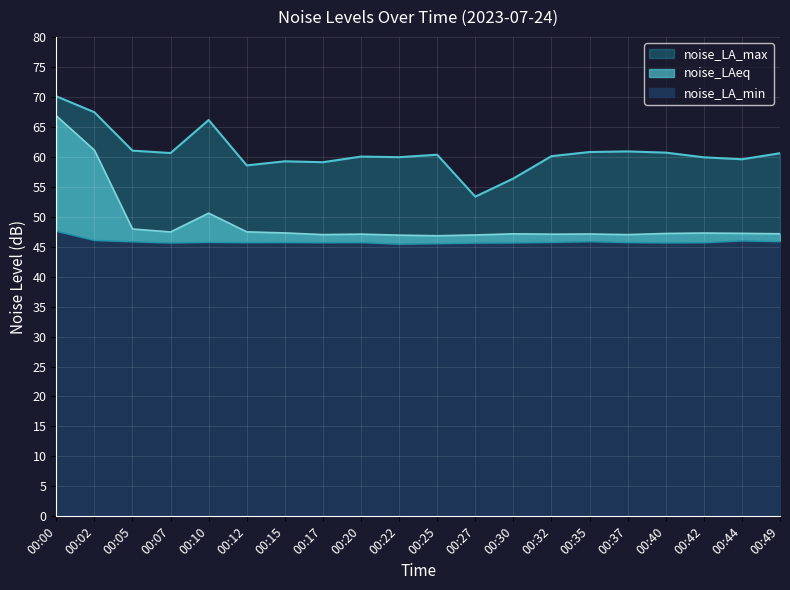

Rank the series by their average value, from lowest to highest.

noise_LA_min, noise_LAeq, noise_LA_max